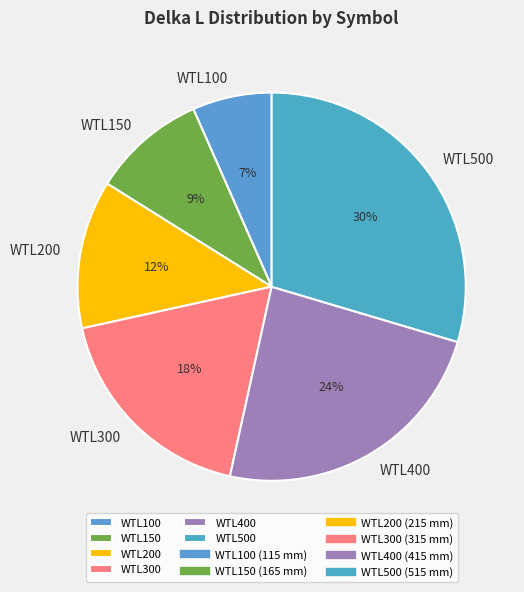

How many segments does this pie chart have?

6